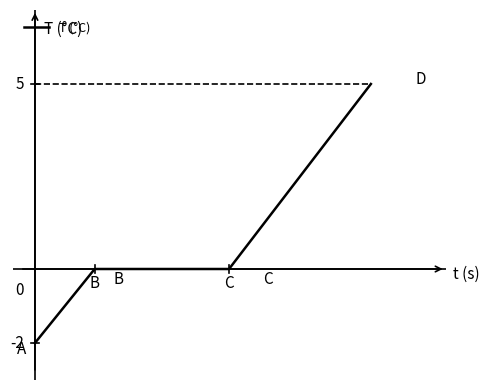

True or false: there are more than 1 points higher than both neighbors.

False